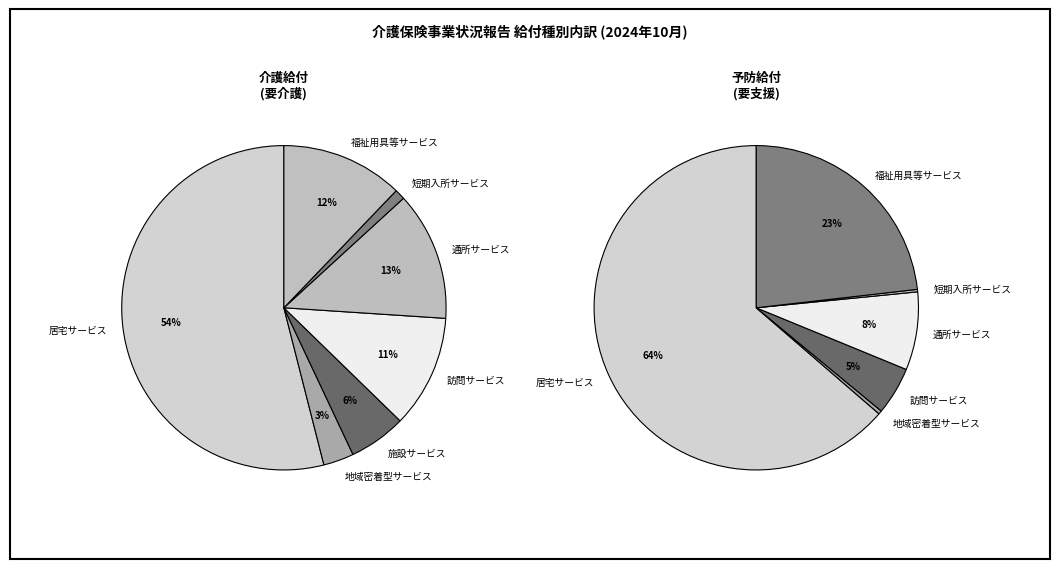

How many slices are in this pie chart?

7